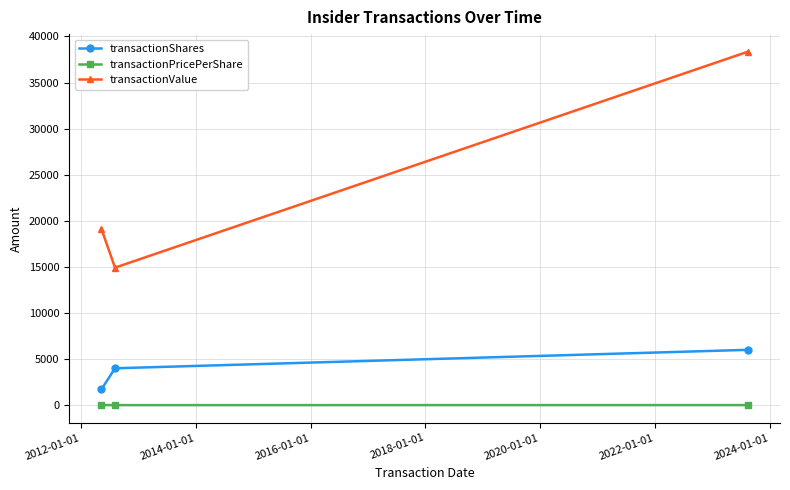

What is the difference between the maximum and second lowest values in the transactionShares series?

2000.0